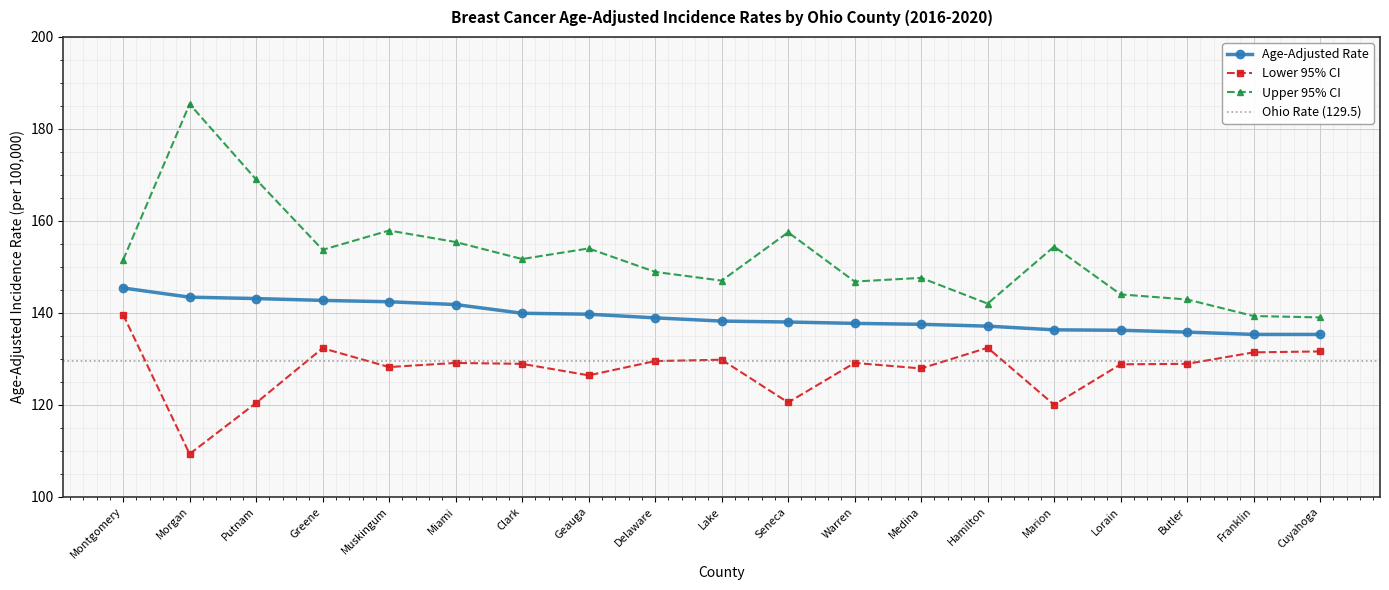

What is the total value across all series at Miami?

426.3